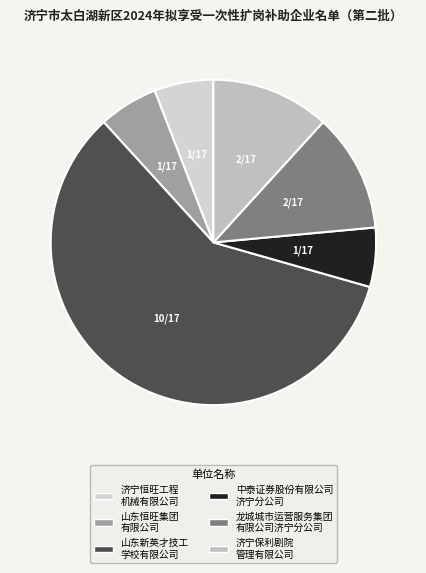

How many segments does this pie chart have?

6